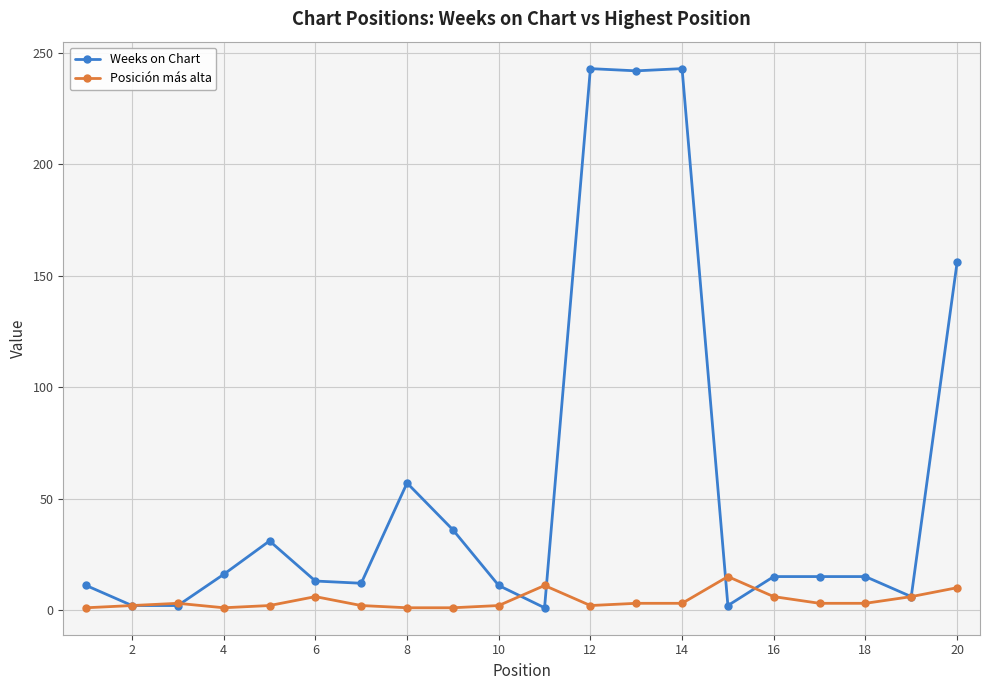

Which series has the widest spread of values?

Weeks on Chart